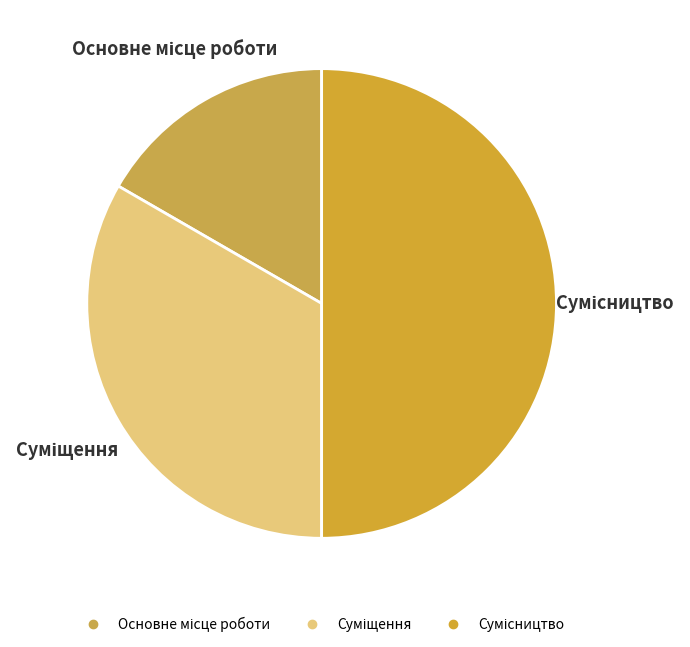

Count the number of slices in the pie.

3